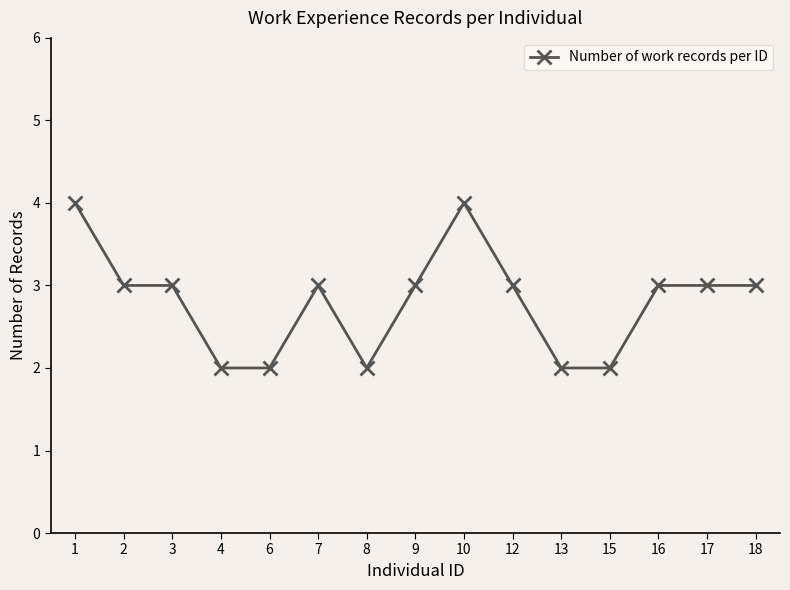

What is the maximum value shown in the chart?

4